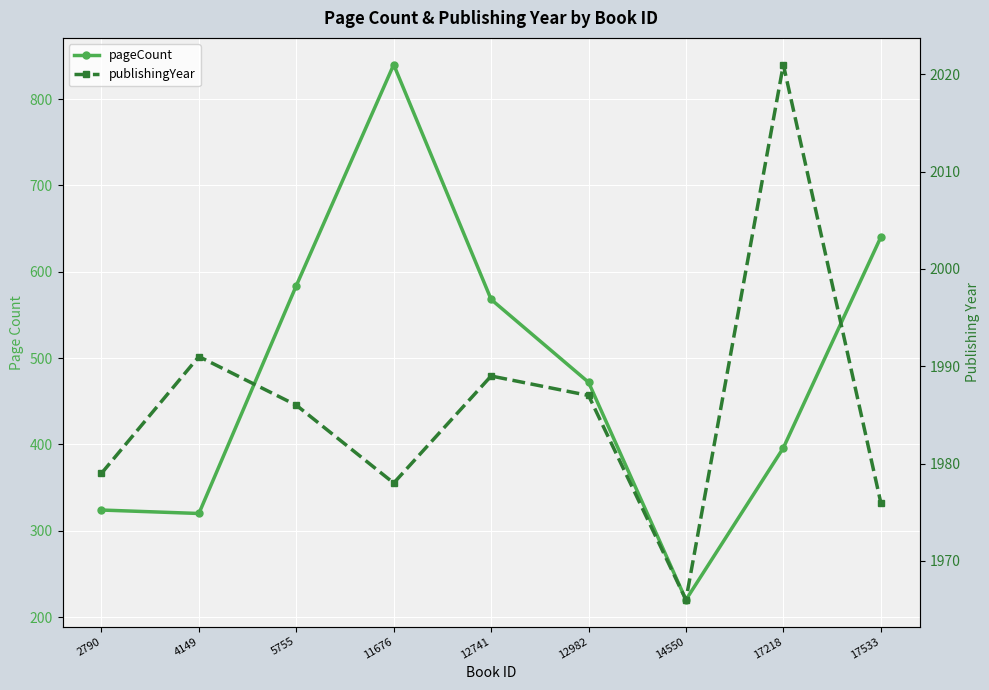

Where is the first local maximum for pageCount?

11676